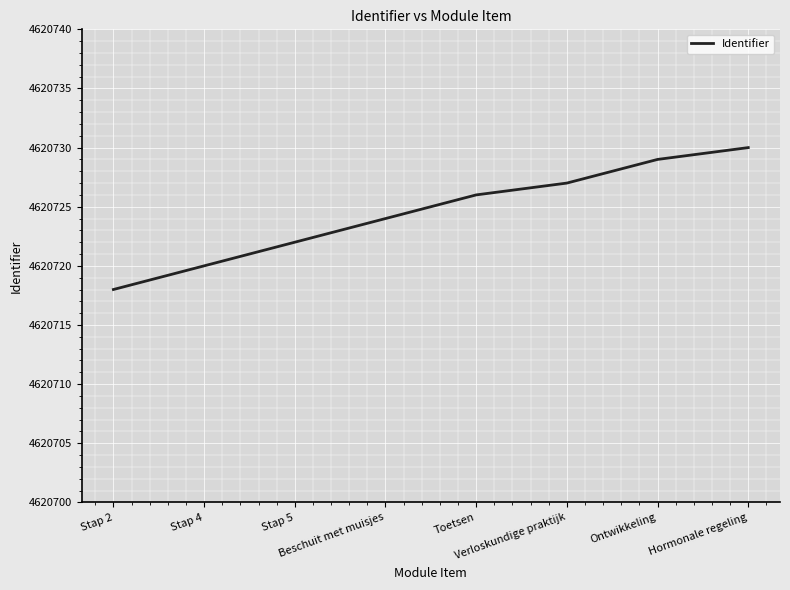

True or false: the data has more than 2 interior local peaks.

False